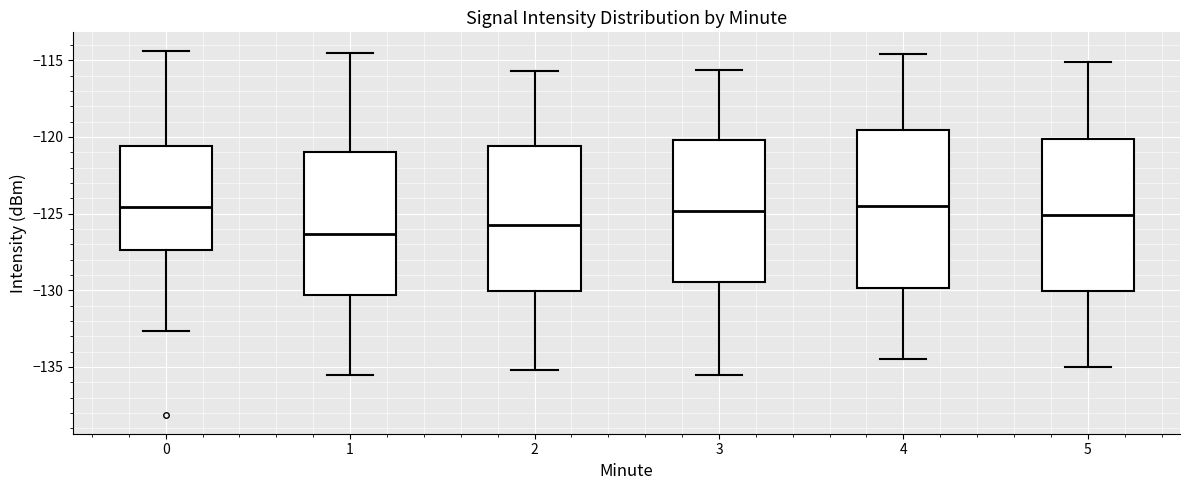

Where does the lower whisker of the box at x = 1 end on the y-axis? The values are not printed on the chart, so give them approximately, as read against the axis.

-135.5